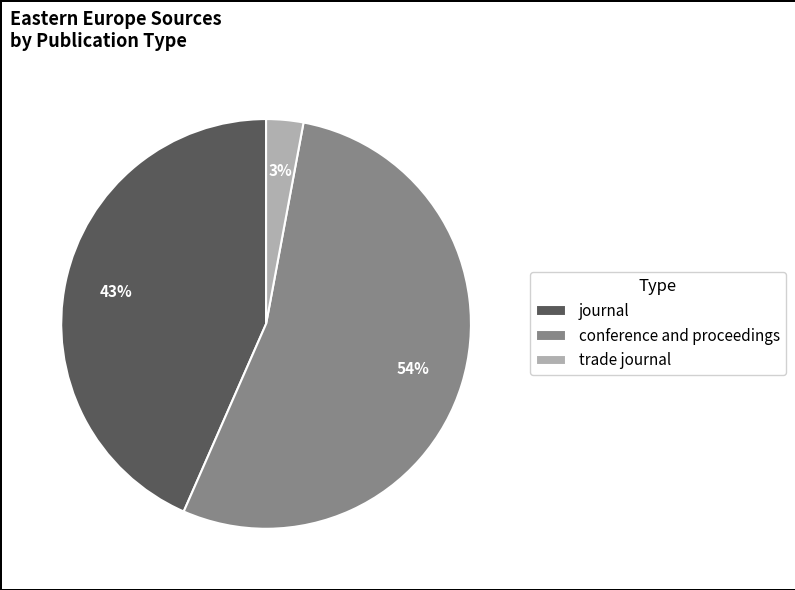

Which category has the biggest portion of the pie?

conference and proceedings